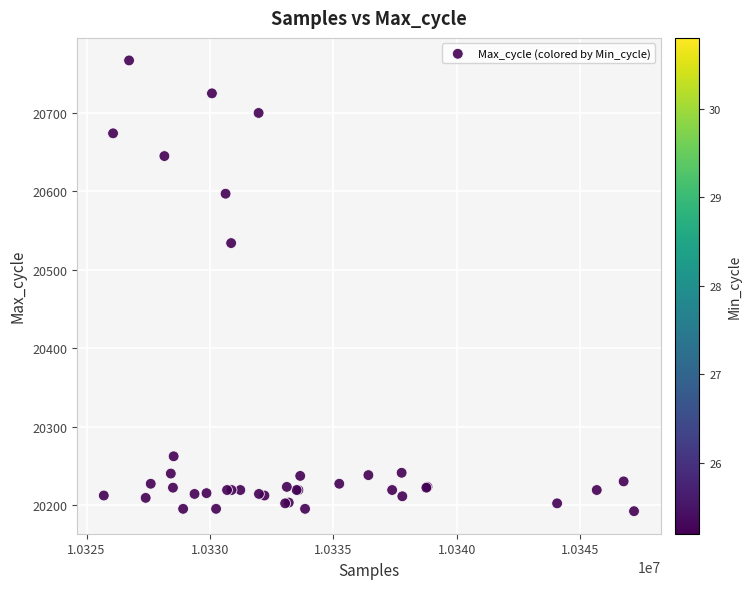

What Y value in the scatter plot is closest to 20479?

20534